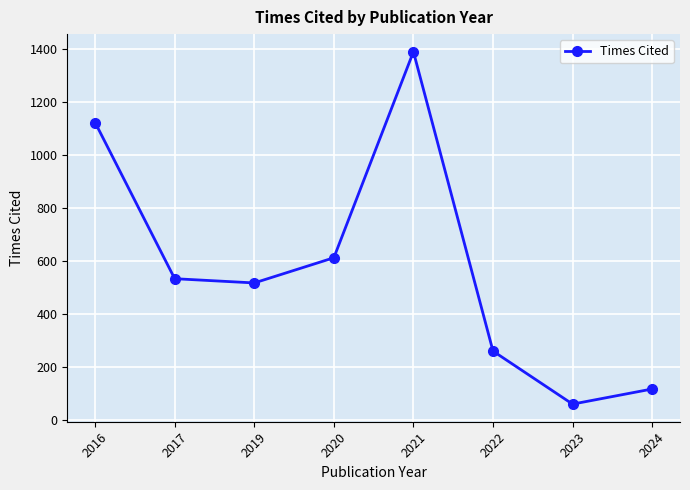

Read the value at 2021.

1389